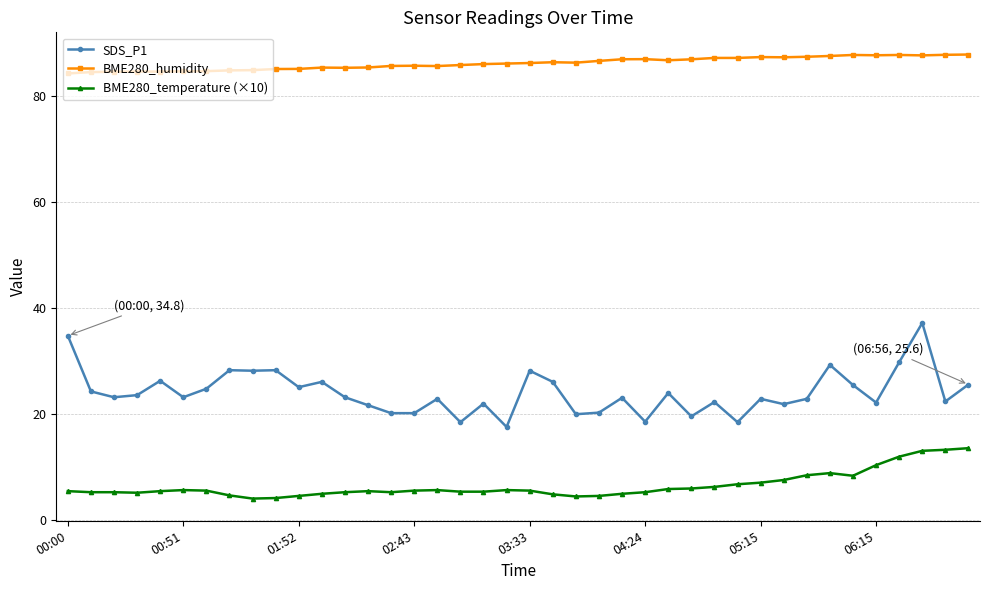

What are all the series names shown in the legend?

SDS_P1, BME280_humidity, BME280_temperature (×10)